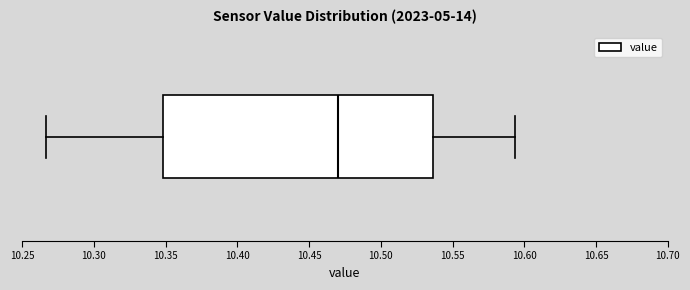

Where does the right whisker of the box end on the x-axis? The values are not printed on the chart, so give them approximately, as read against the axis.

10.595